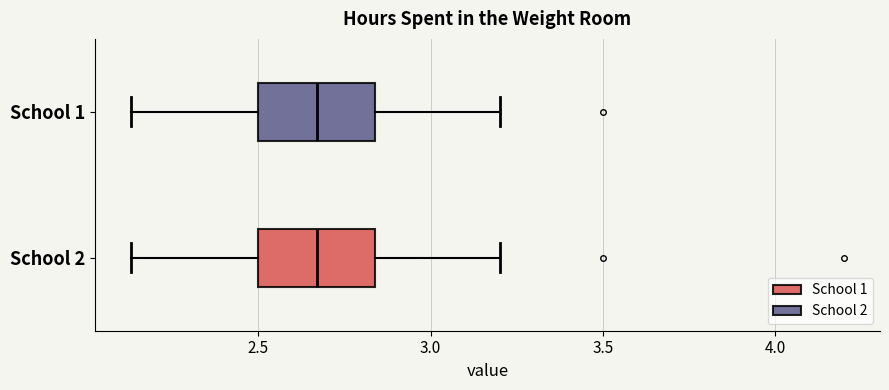

Reading bottom to top, transcribe this box plot: for each box, give where its median line is, the range the box spans, and where its two whiskers end, as read against the x-axis. The values are not printed on the chart, so give them approximately, as read against the axis.

School 2: median 2.65, box 2.50 to 2.85, whiskers 2.15 to 3.20
School 1: median 2.65, box 2.50 to 2.85, whiskers 2.15 to 3.20